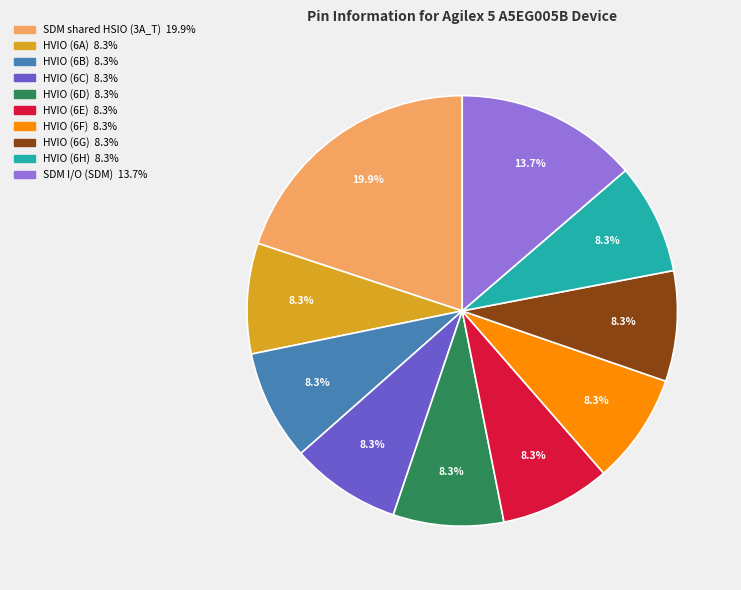

What percentage is the SDM I/O (SDM) slice, to the nearest percent?

14%